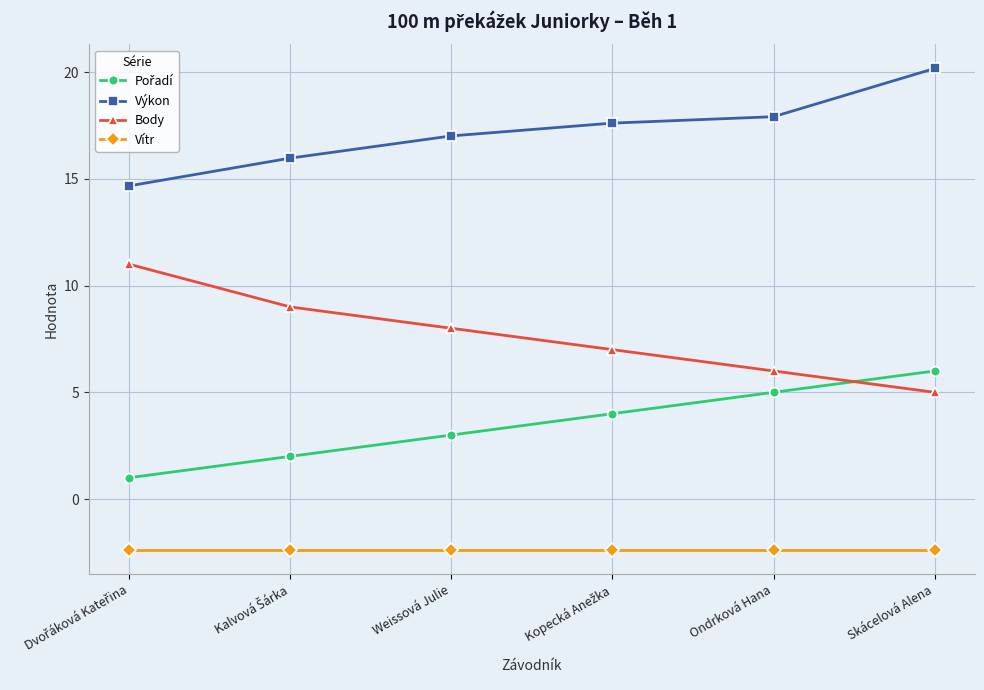

True or false: Vítr has a value of -3.3 at Weissová Julie.

False